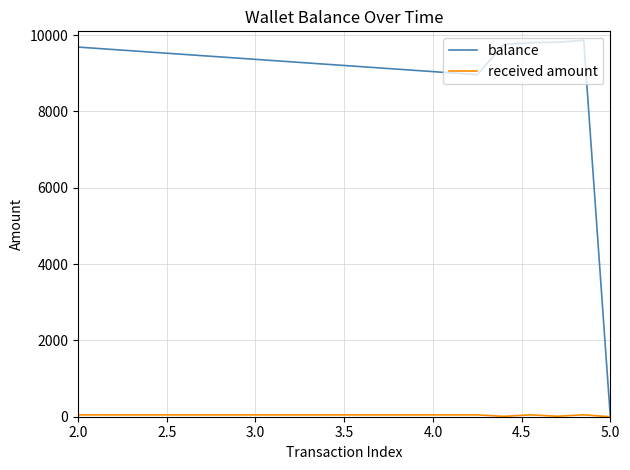

Which series has the largest total across all categories?

balance